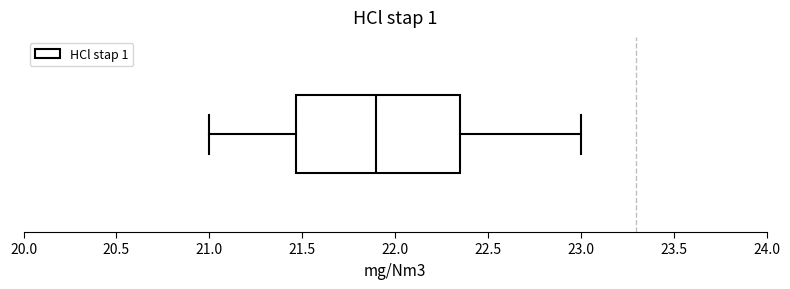

Read this box plot against the x-axis: the position of the median line, the range covered by the box, and the ends of both whiskers. The values are not printed on the chart, so give them approximately, as read against the axis.

median 21.90, box 21.45 to 22.35, whiskers 21.00 to 23.00